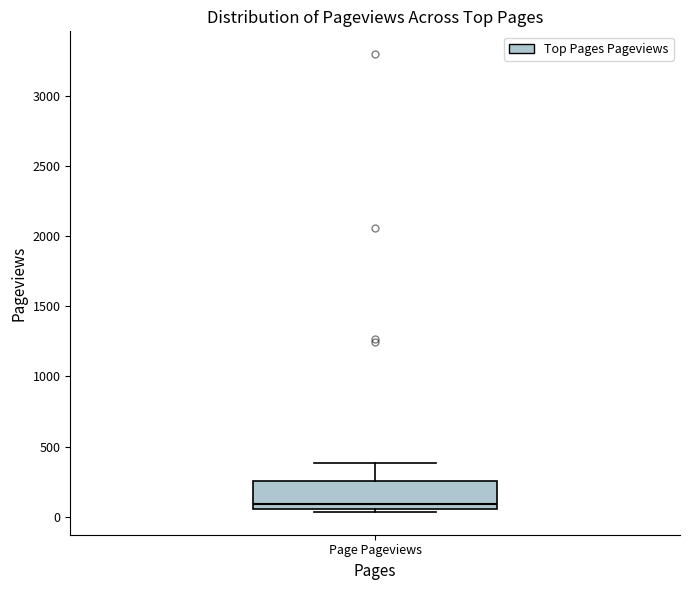

Transcribe this box plot: give where the median line is, the range the box spans, and where the two whiskers end, as read against the y-axis. The values are not printed on the chart, so give them approximately, as read against the axis.

median 100, box 50 to 250, whiskers 50 (just below the box's lower edge) to 400